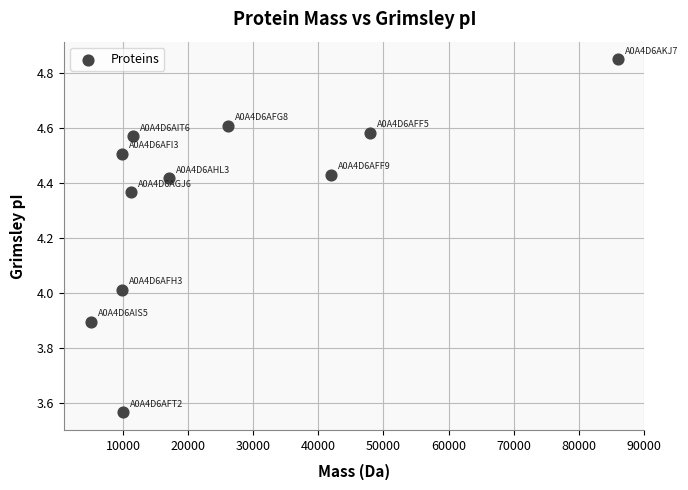

What is the range of Y values (max minus min)?

1.3